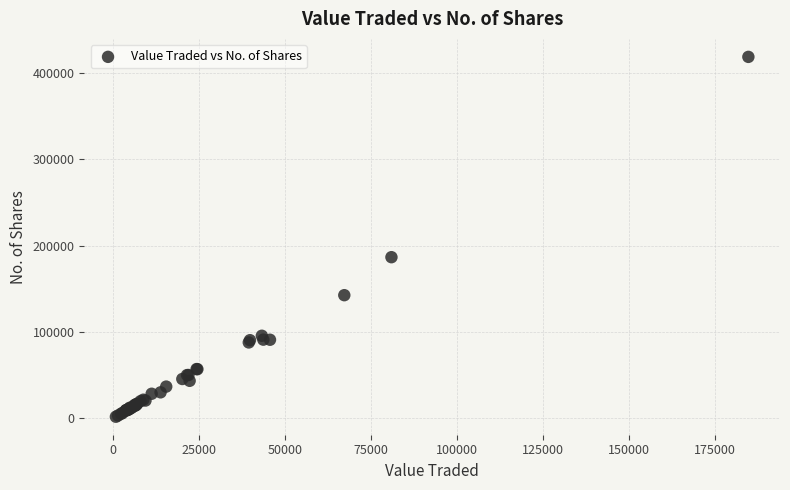

What Y value in the scatter plot is closest to 210103?

186522